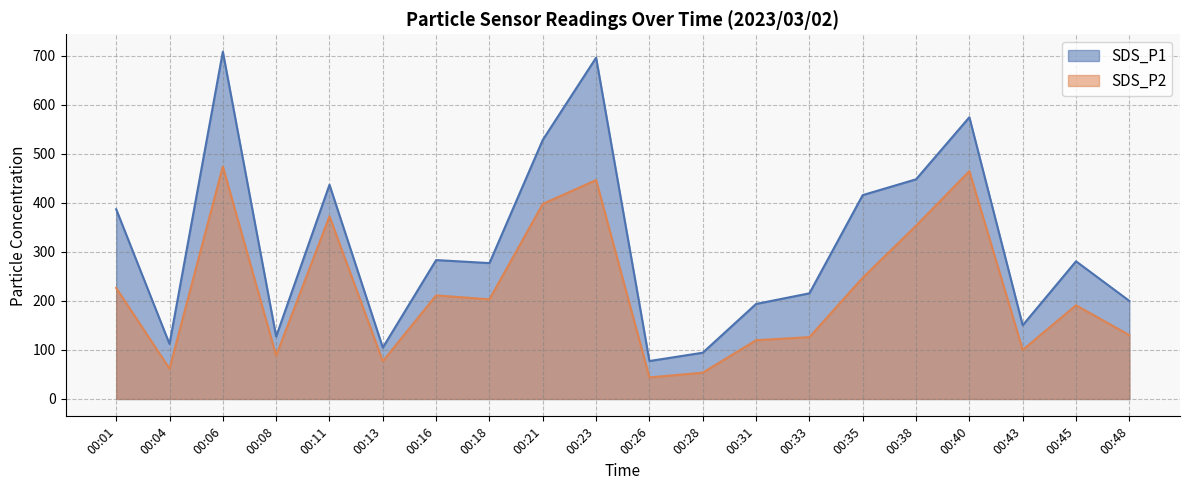

In SDS_P1, how many points are lower than both neighbors (excluding endpoints)?

6